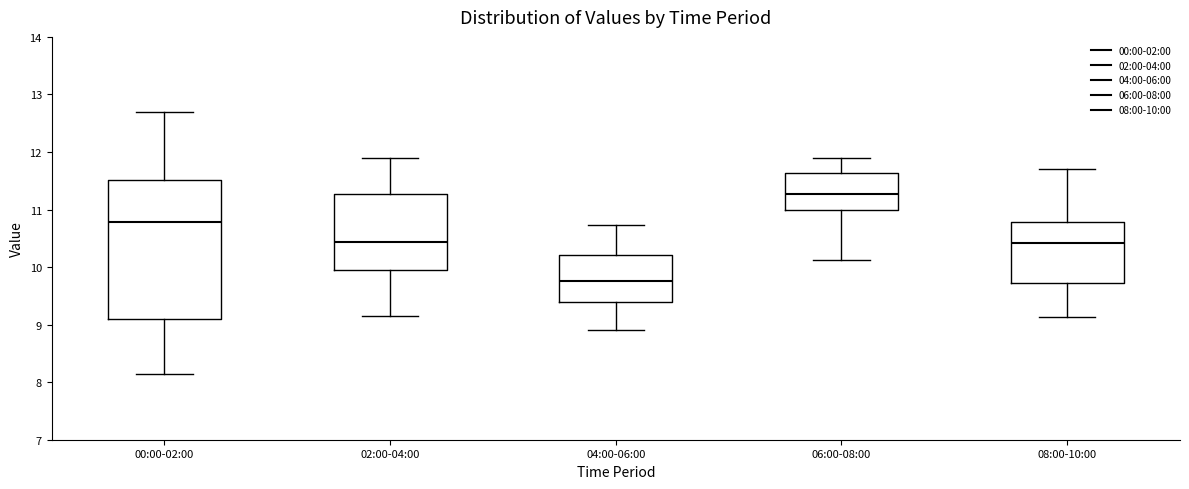

Which box's median line is the lowest?

04:00-06:00